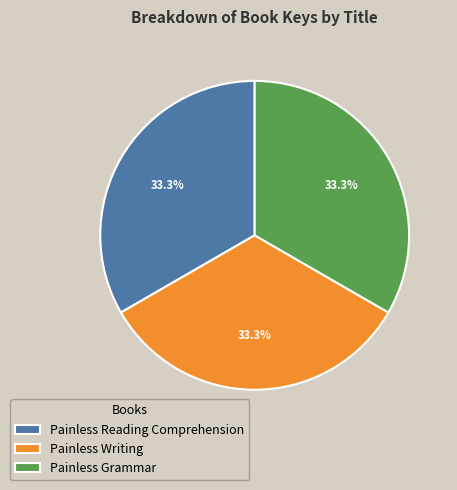

What percentage do Painless Grammar and Painless Reading Comprehension together represent?

66.7%